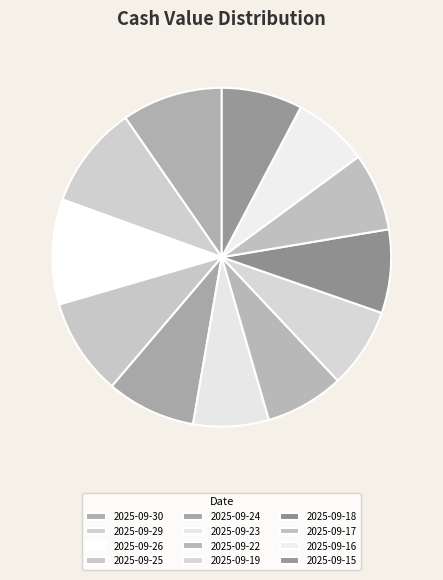

Which slice is the largest?

2025-09-26